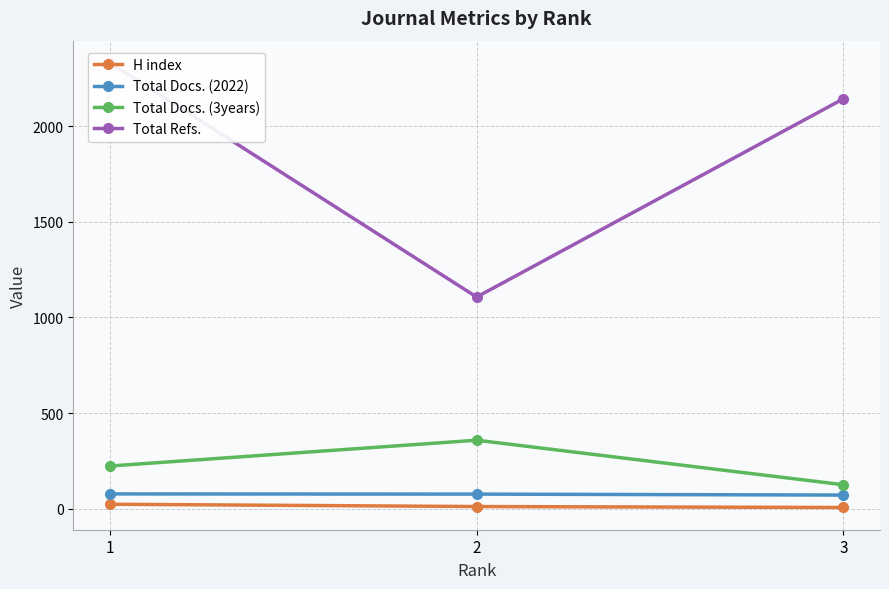

The value of Total Docs. (2022) at 2 is 124. True or false?

False